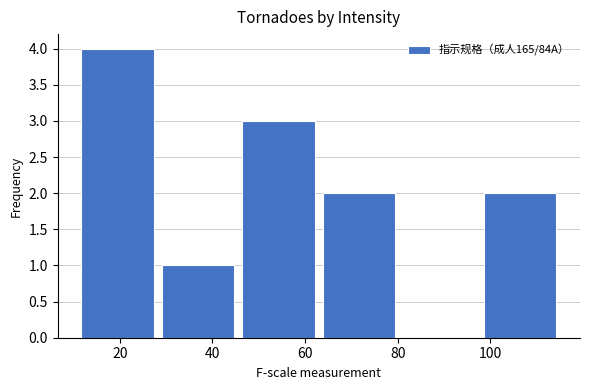

How tall is the bar that spans 64 to 82 on the x-axis? Neither the bar edges nor the heights are printed on the chart, so give them approximately, as read against the axes.

2